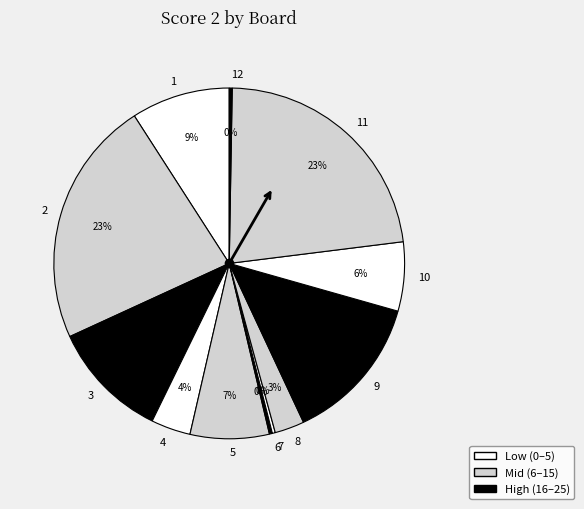

What percentage is the 9 slice, to the nearest percent?

14%